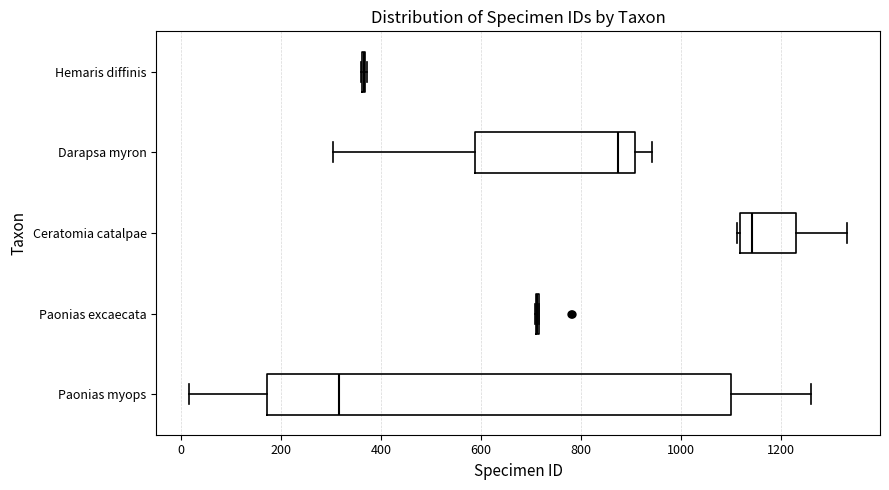

Reading bottom to top, transcribe this box plot: for each box, give where its median line is, the range the box spans, and where its two whiskers end, as read against the x-axis. The values are not printed on the chart, so give them approximately, as read against the axis.

Paonias myops: median 320, box 180 to 1100, whiskers 20 to 1260
Paonias excaecata: box collapsed to a line at 720, whiskers 700 to 720
Ceratomia catalpae: median 1140, box 1120 to 1240, whiskers 1120 to 1340
Darapsa myron: median 880, box 580 to 900, whiskers 300 to 940
Hemaris diffinis: box collapsed to a line at 360, whiskers 360 to 380